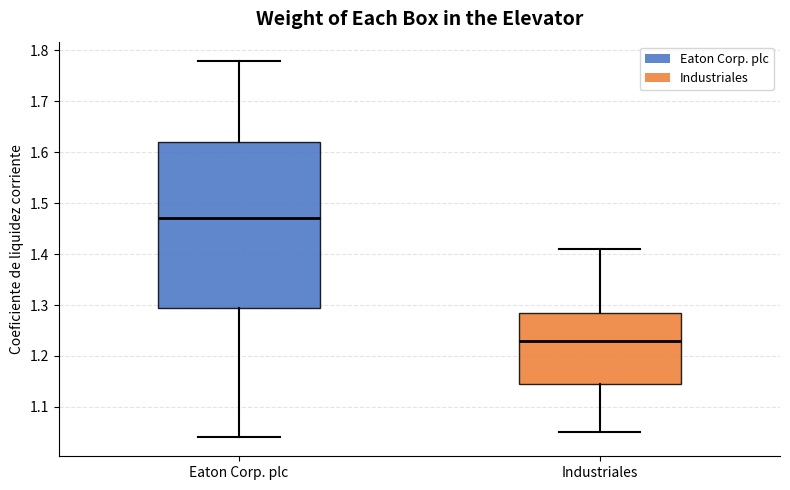

Reading left to right, read every box against the y-axis: the position of its median line, the range the box covers, and the ends of its whiskers. The values are not printed on the chart, so give them approximately, as read against the axis.

Eaton Corp. plc: median 1.47, box 1.30 to 1.62, whiskers 1.04 to 1.78
Industriales: median 1.23, box 1.15 to 1.29, whiskers 1.05 to 1.41